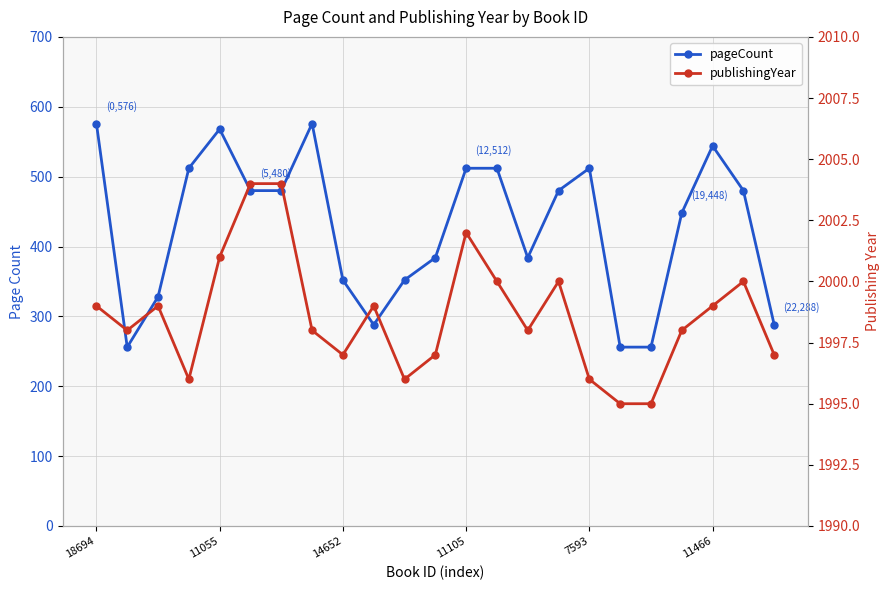

What is the value of the pageCount point at the 10th from the left?

288